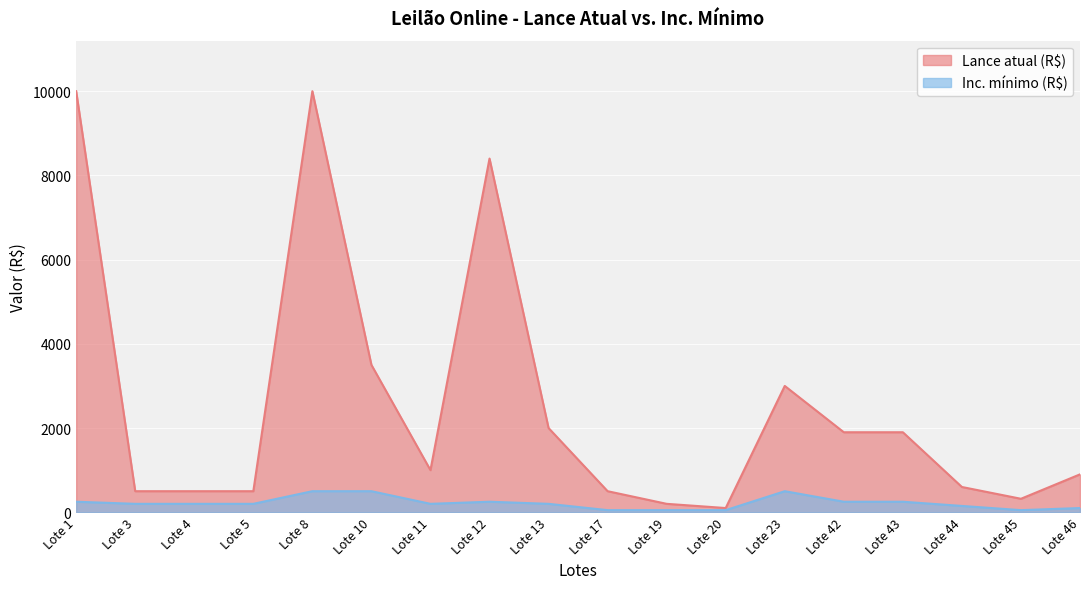

At which category does the chart reach its minimum across all series?

Lote 17